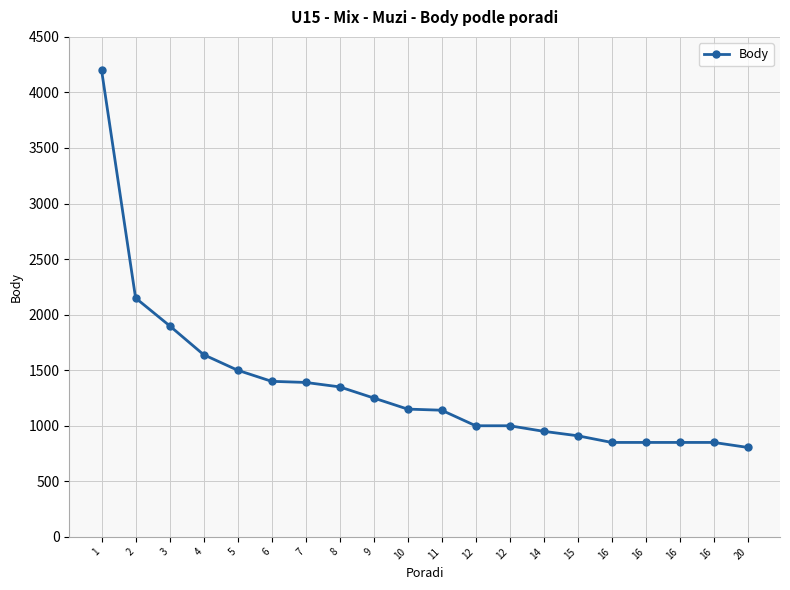

At which label is the value closest to 2502?

2